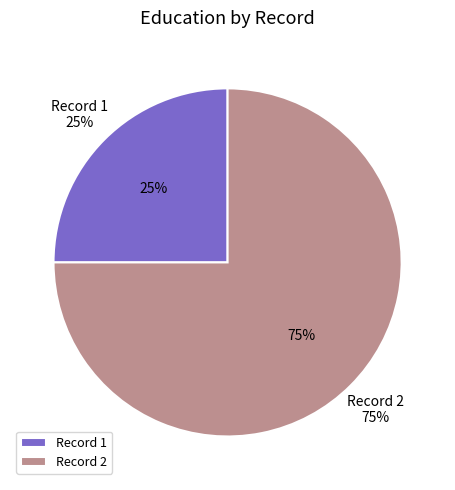

To the nearest percent, what portion does 2 represent?

75%